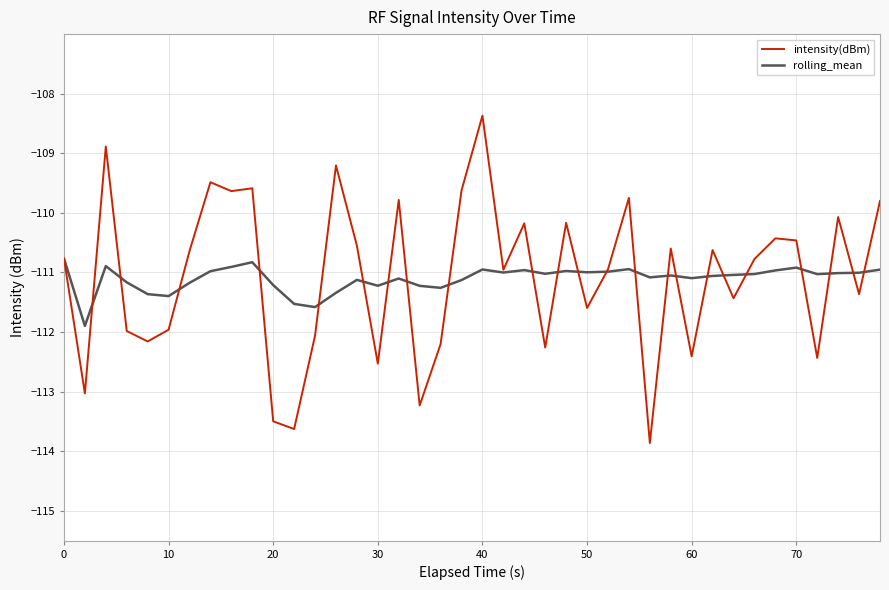

Rank the series by their maximum value, from highest to lowest.

intensity(dBm), rolling_mean